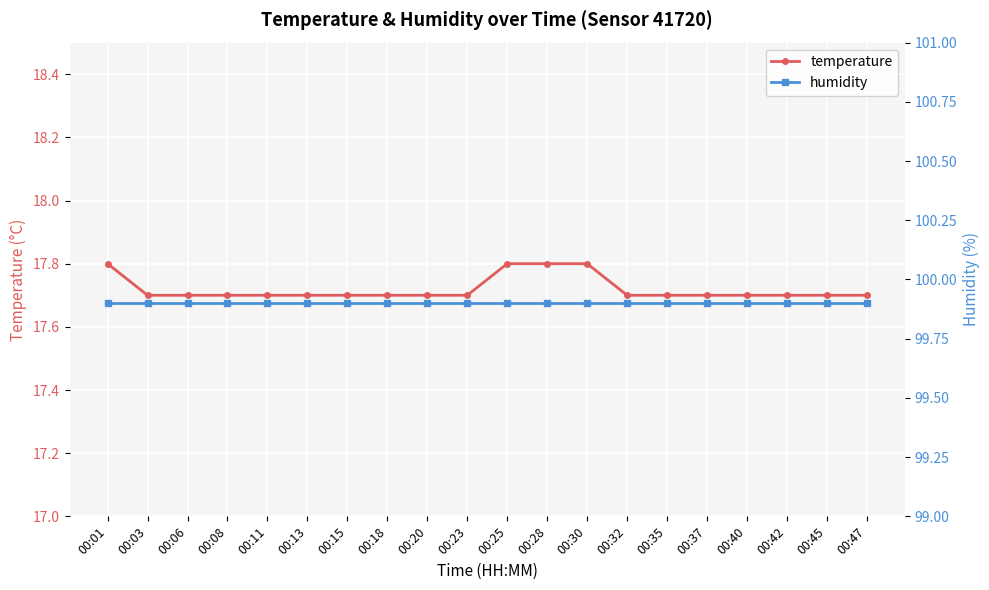

At how many categories does at least one series exceed 92?

20